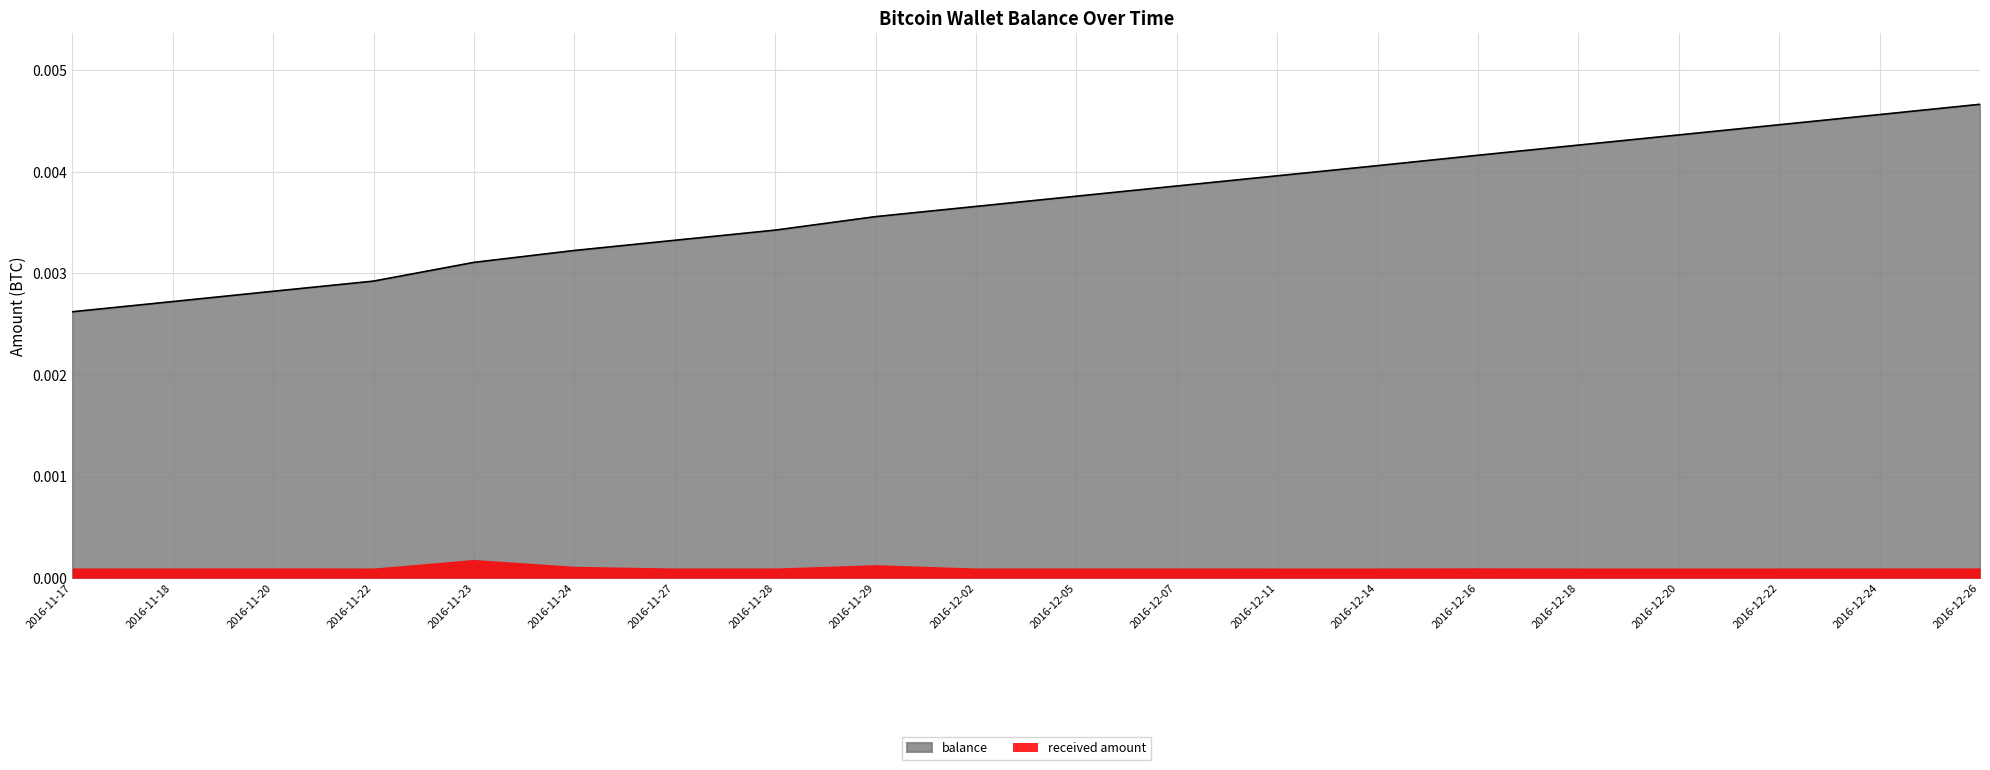

Which series has the largest range (max minus min)?

balance